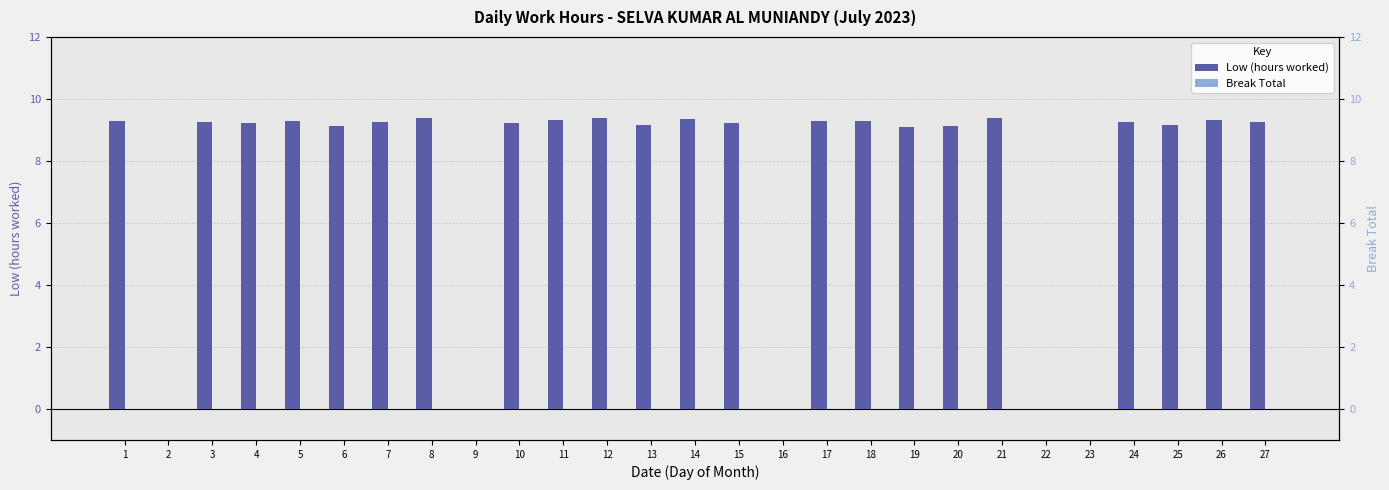

What is the difference between the highest and lowest values at 7?

9.2